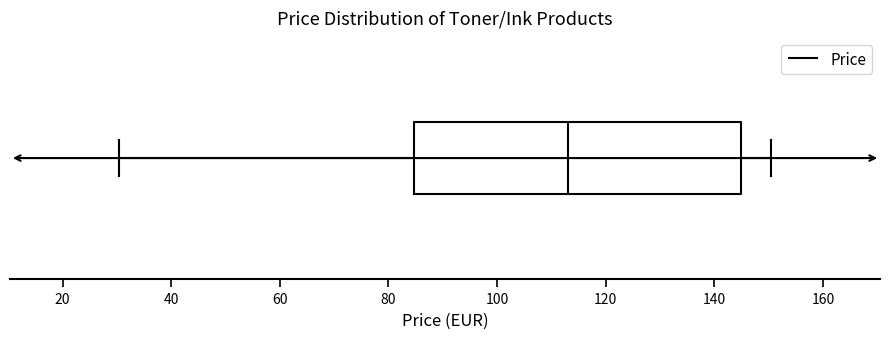

Where does the median line of the box sit on the x-axis? The values are not printed on the chart, so give them approximately, as read against the axis.

112